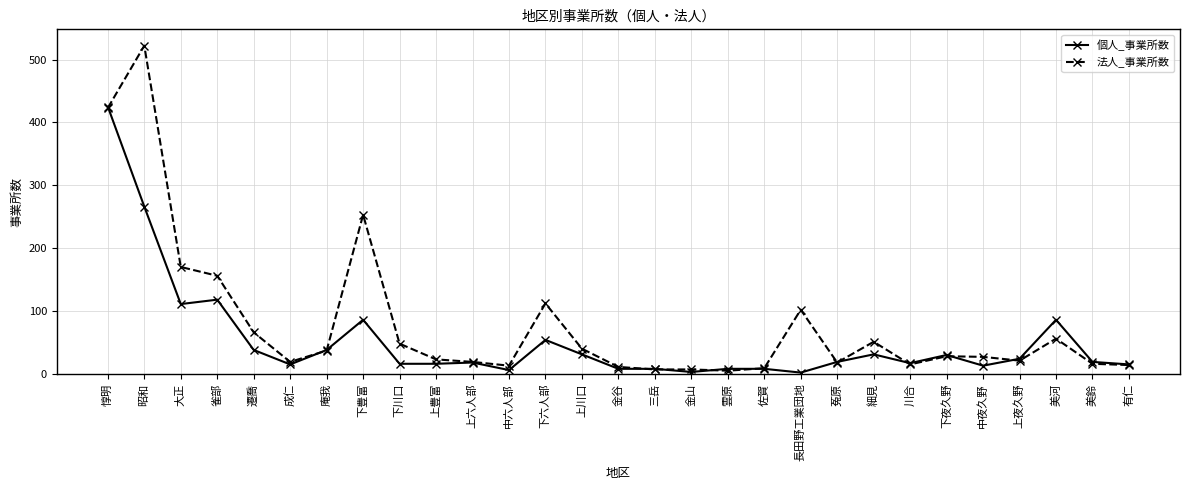

How many data points in 個人_事業所数 are less than 19?

14